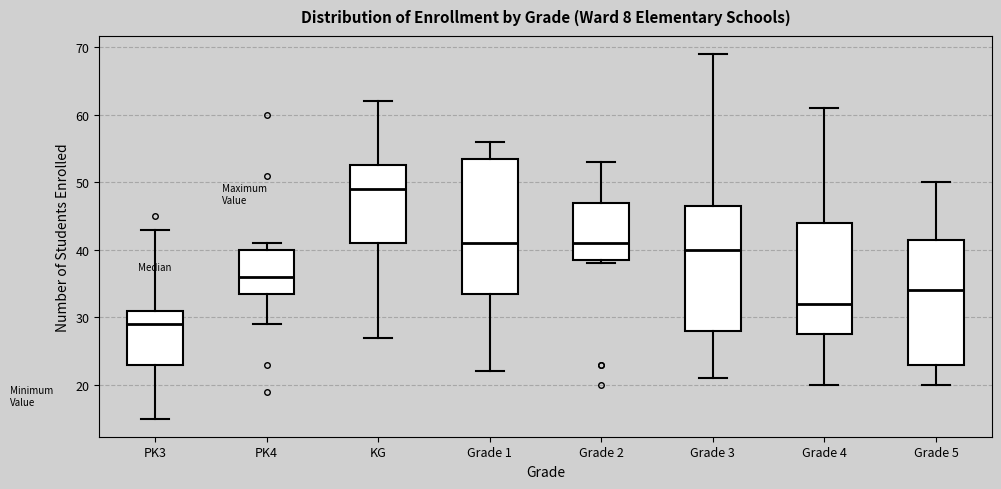

Where is the lower edge of the box for Grade 5 on the y-axis? The values are not printed on the chart, so give them approximately, as read against the axis.

23